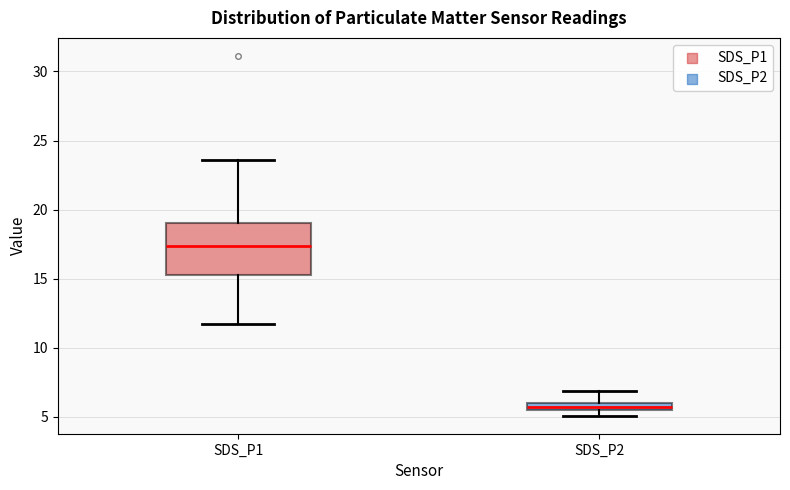

Comparing the boxes themselves (not the whiskers), which one is the tallest?

SDS_P1